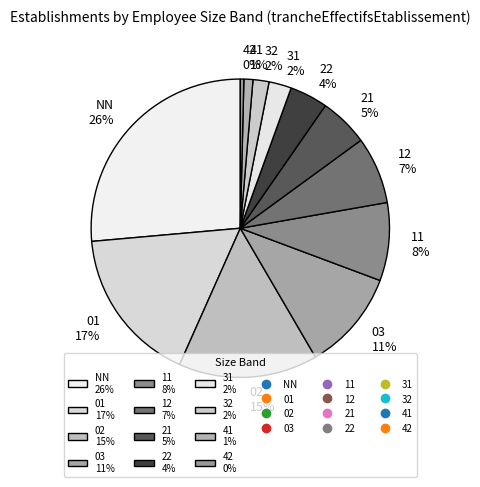

To the nearest percent, what percentage of the pie is 02?

15%